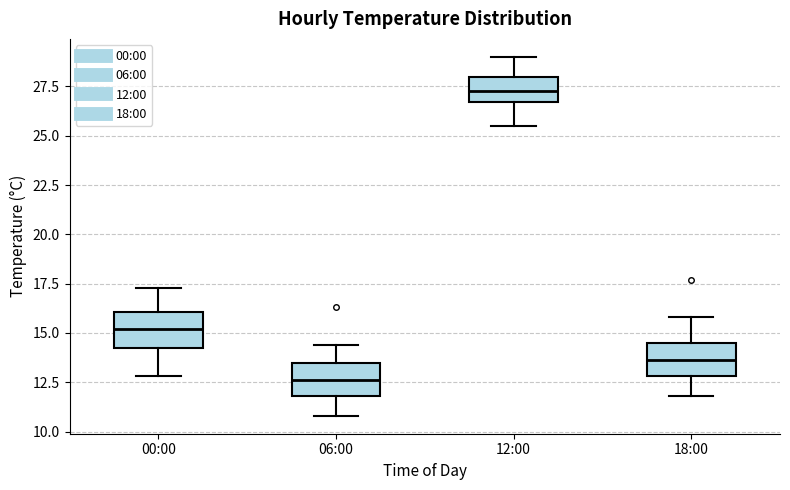

Which box has the highest median line?

12:00